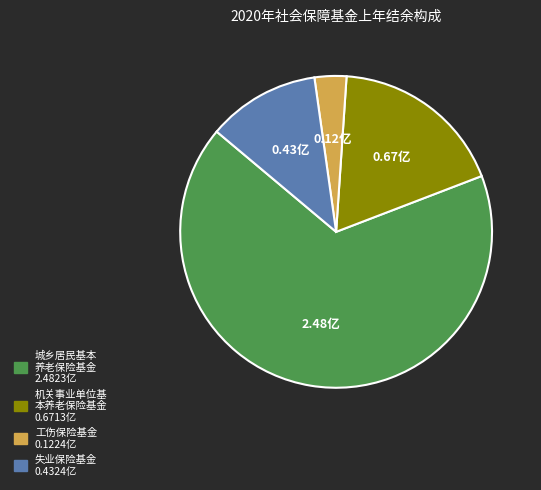

The 失业保险基金 slice represents 17% of the pie. True or false?

False